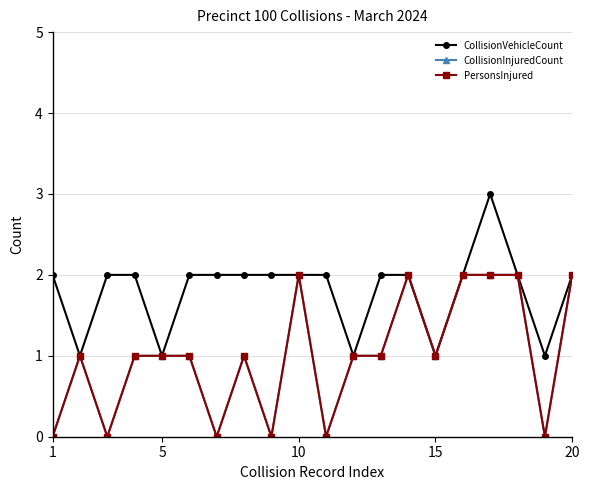

How many lines are shown in the chart?

3